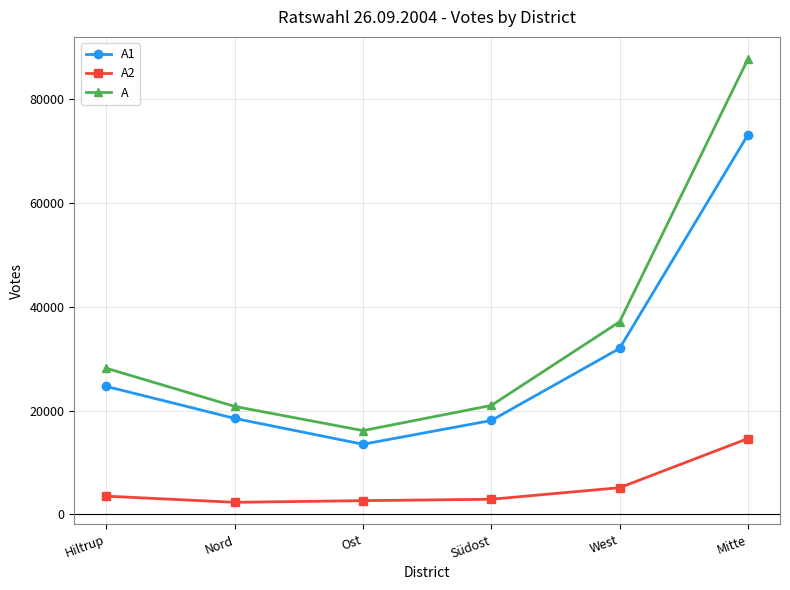

Count the number of categories in the chart.

6